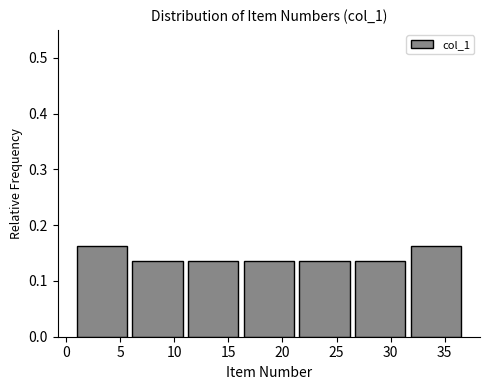

What is the height of the bar covering 11.5 to 16.5 on the x-axis? Neither the bar edges nor the heights are printed on the chart, so give them approximately, as read against the axes.

0.14